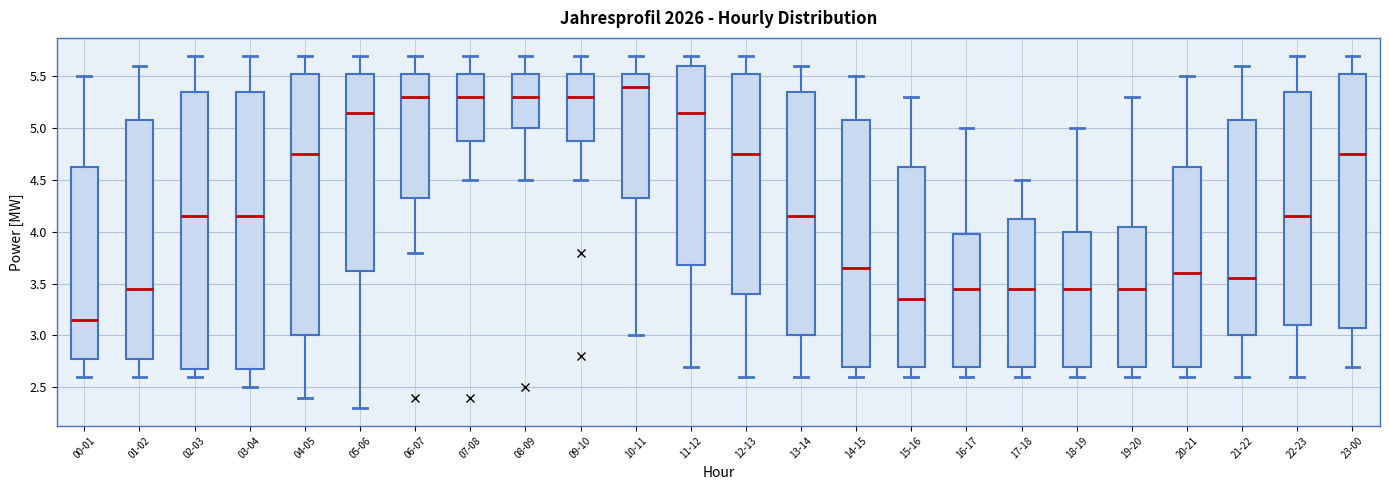

Where is the upper edge of the box for 04-05 on the y-axis? The values are not printed on the chart, so give them approximately, as read against the axis.

5.55